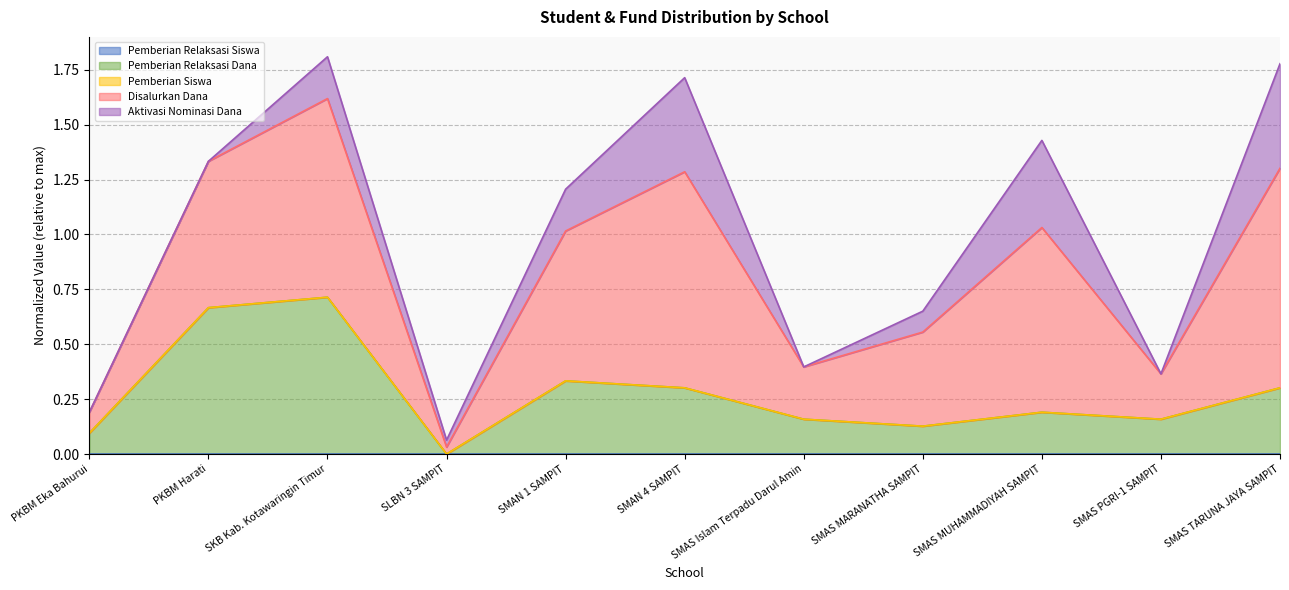

What is the total value across all series at SMAN 1 SAMPIT?

1.2